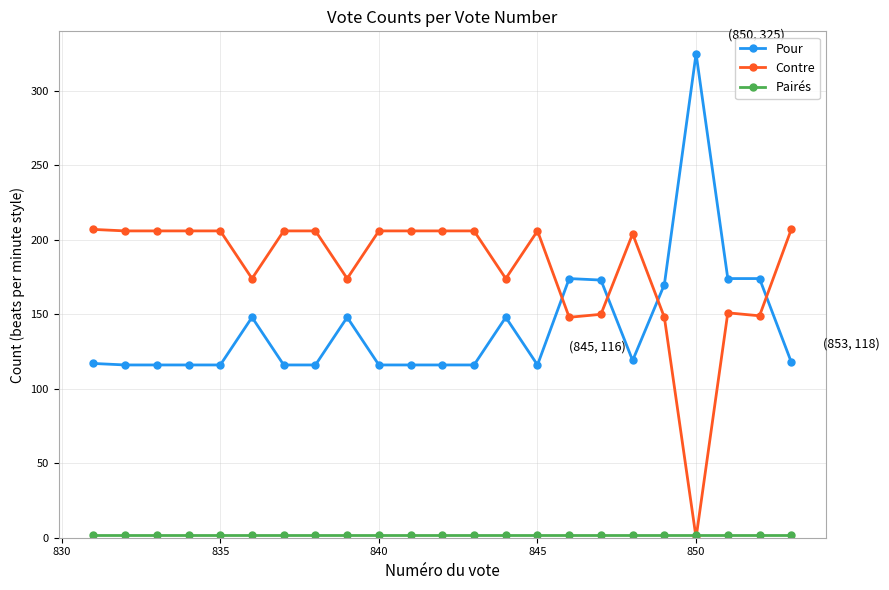

List the series in order of their peak value, highest first.

Pour, Contre, Pairés